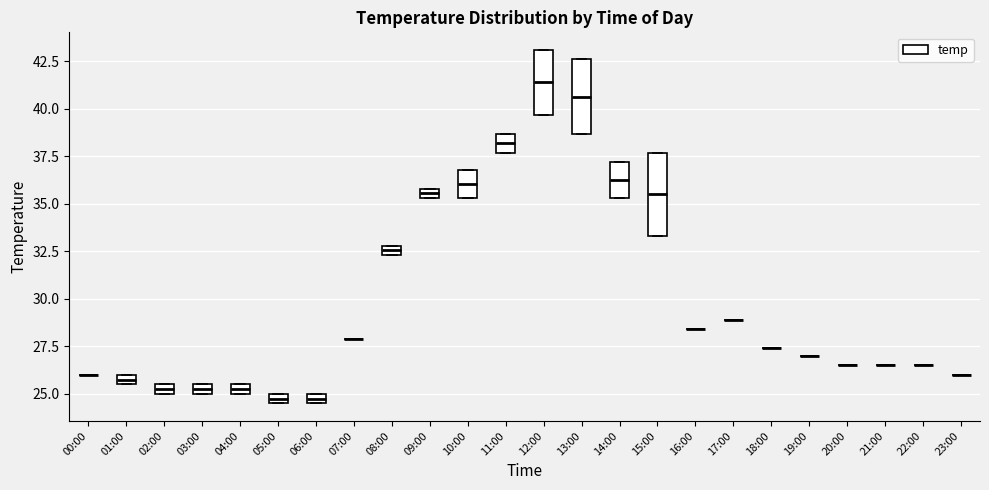

Where is the lower edge of the box for 01:00 on the y-axis? The values are not printed on the chart, so give them approximately, as read against the axis.

25.5